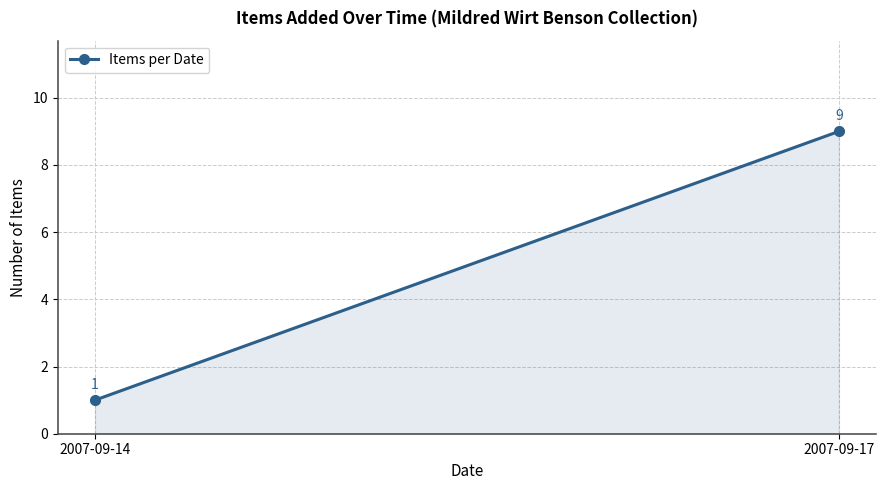

Reading right to left, what are all the values shown in this chart?

2007-09-17=9	2007-09-14=1